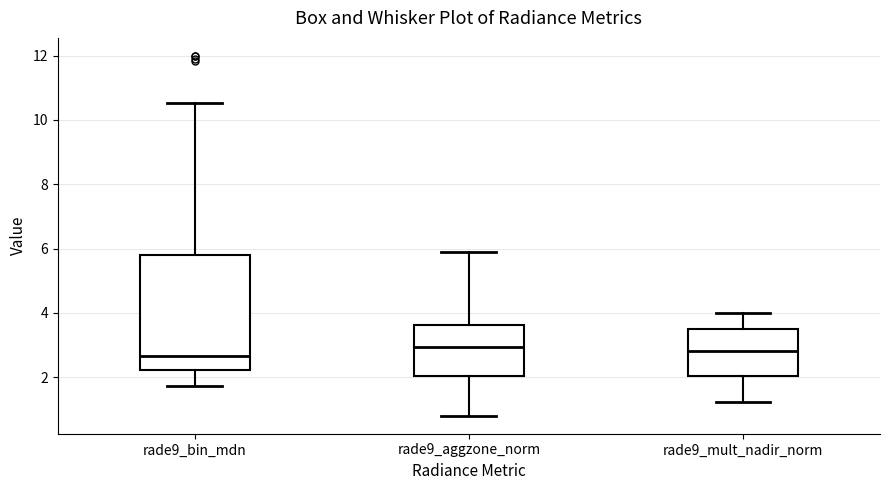

Where is the lower edge of the box for rade9_aggzone_norm on the y-axis? The values are not printed on the chart, so give them approximately, as read against the axis.

2.0